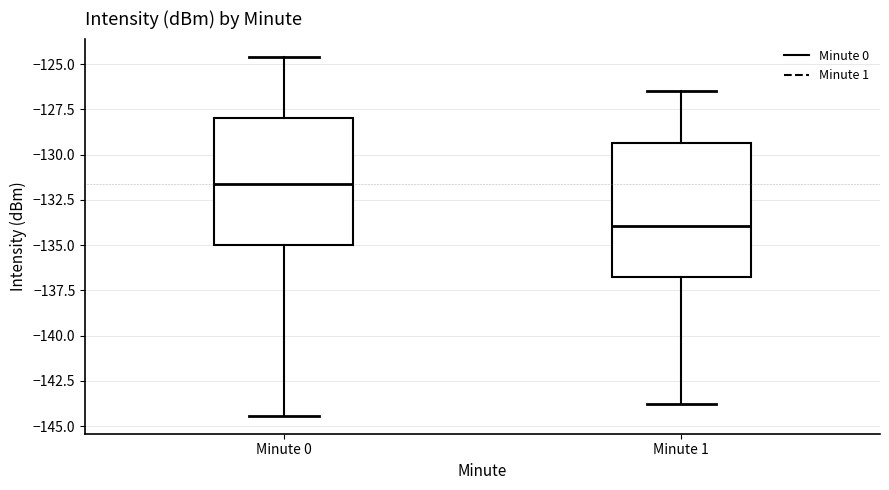

Reading left to right, transcribe this box plot: for each box, give where its median line is, the range the box spans, and where its two whiskers end, as read against the y-axis. The values are not printed on the chart, so give them approximately, as read against the axis.

Minute 0: median -131.5, box -135.0 to -128.0, whiskers -144.5 to -124.5
Minute 1: median -134.0, box -137.0 to -129.5, whiskers -144.0 to -126.5